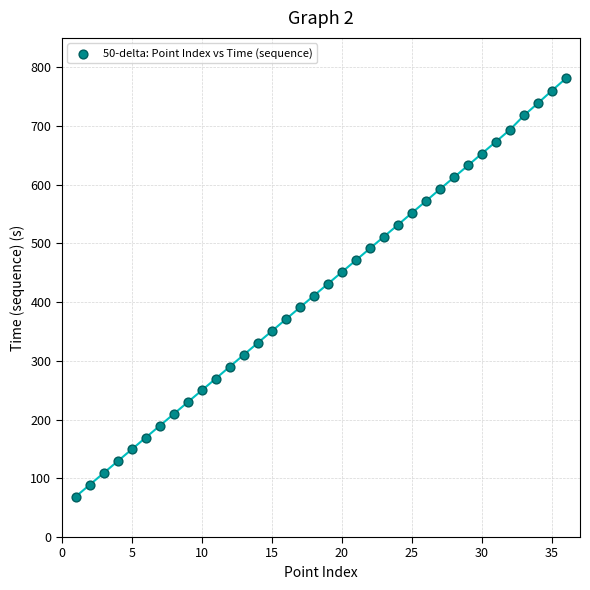

What is the range of Y values (max minus min)?

712.3